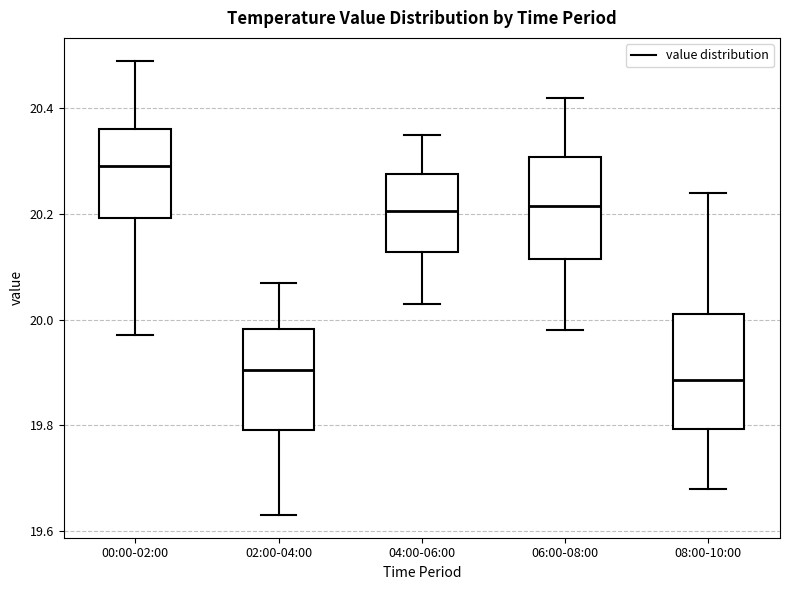

Reading left to right, read every box against the y-axis: the position of its median line, the range the box covers, and the ends of its whiskers. The values are not printed on the chart, so give them approximately, as read against the axis.

00:00-02:00: median 20.30, box 20.20 to 20.36, whiskers 19.98 to 20.50
02:00-04:00: median 19.90, box 19.80 to 19.98, whiskers 19.64 to 20.08
04:00-06:00: median 20.20, box 20.12 to 20.28, whiskers 20.04 to 20.36
06:00-08:00: median 20.22, box 20.12 to 20.30, whiskers 19.98 to 20.42
08:00-10:00: median 19.88, box 19.80 to 20.02, whiskers 19.68 to 20.24